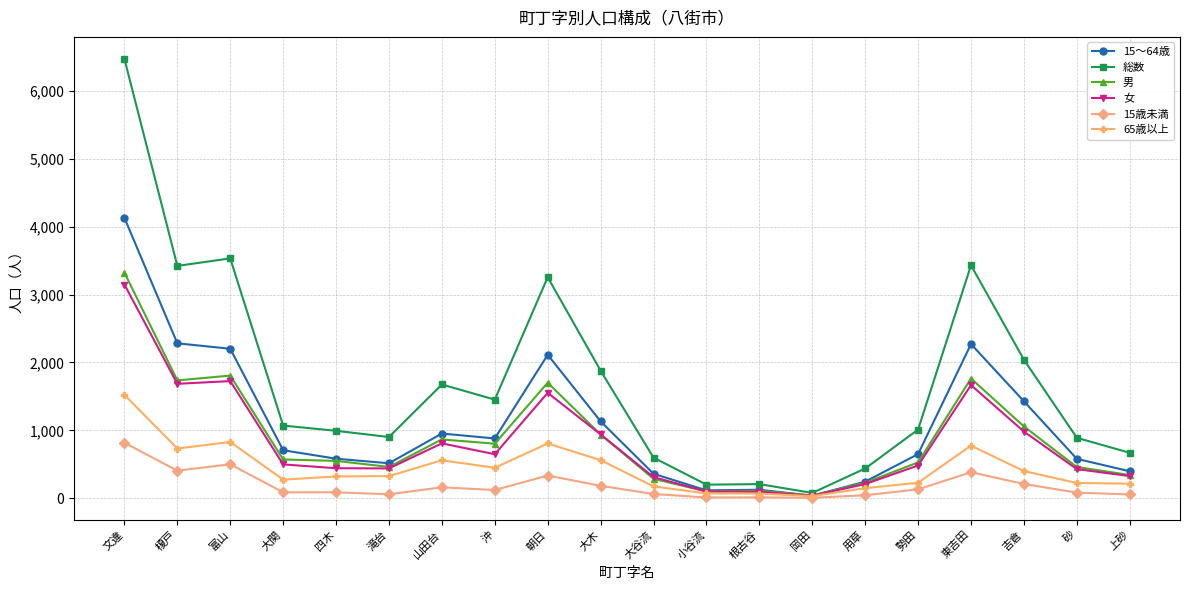

What is the value of the 総数 point at the 13th from the left?

209